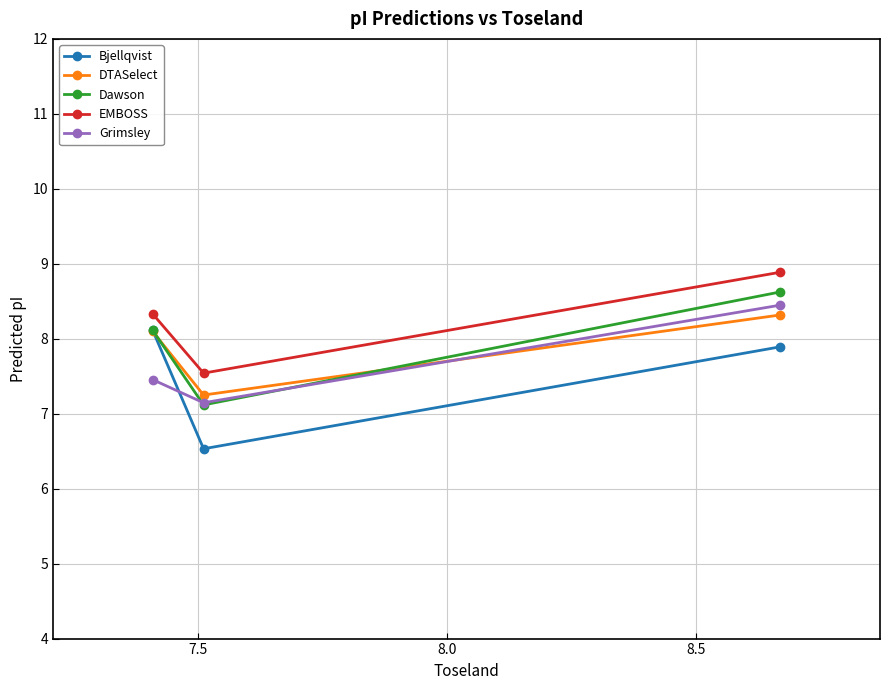

Reading right to left, list all the values displayed in this chart.

Bjellqvist: 7.9	6.5	8.1
DTASelect: 8.3	7.2	8.1
Dawson: 8.6	7.1	8.1
EMBOSS: 8.9	7.5	8.3
Grimsley: 8.4	7.1	7.5